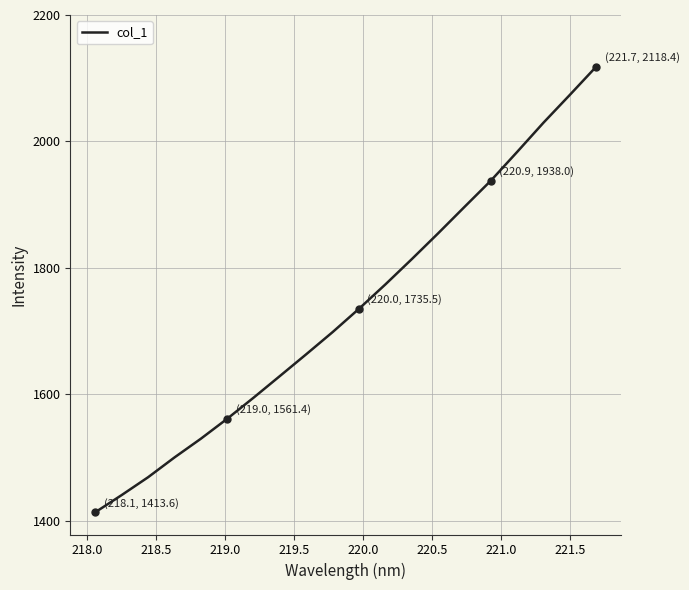

What is the smallest value displayed?

1413.6